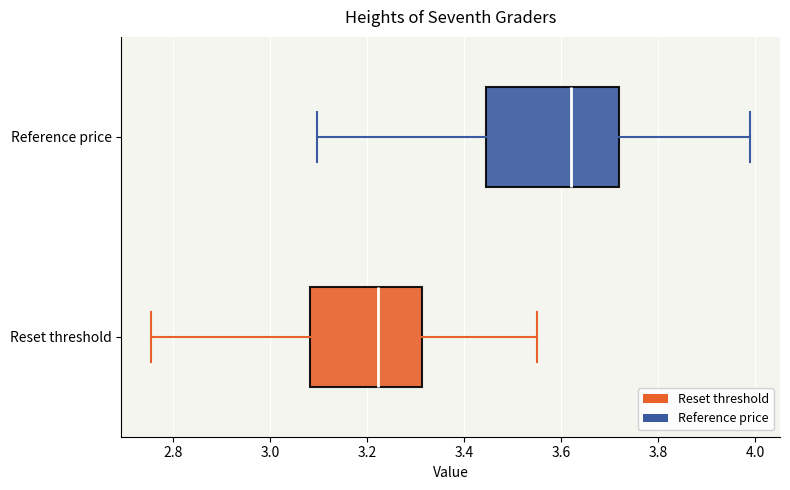

Comparing the boxes themselves (not the whiskers), which one is the widest?

Reference price